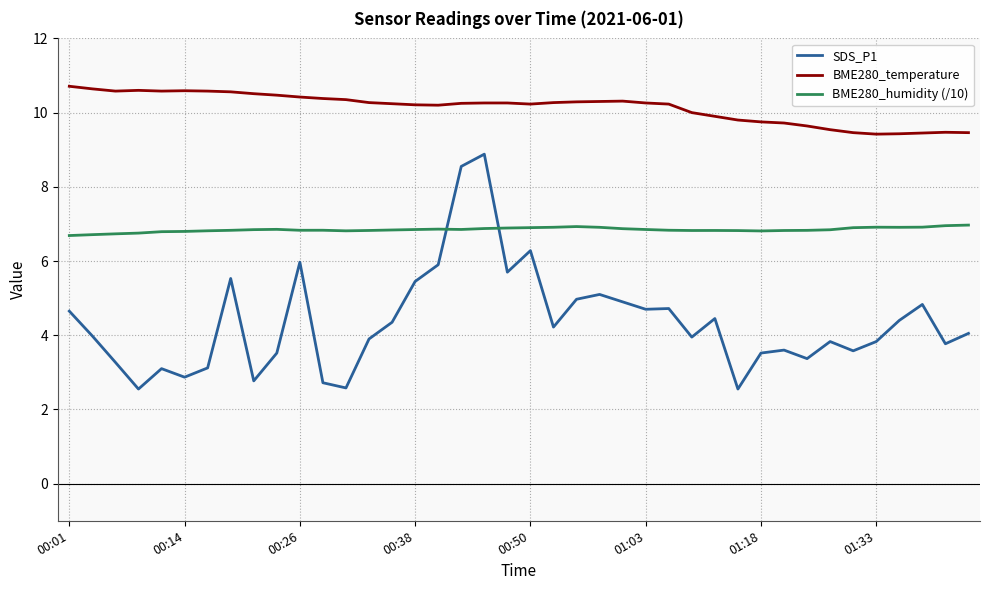

Does the chart have visible grid lines?

Yes